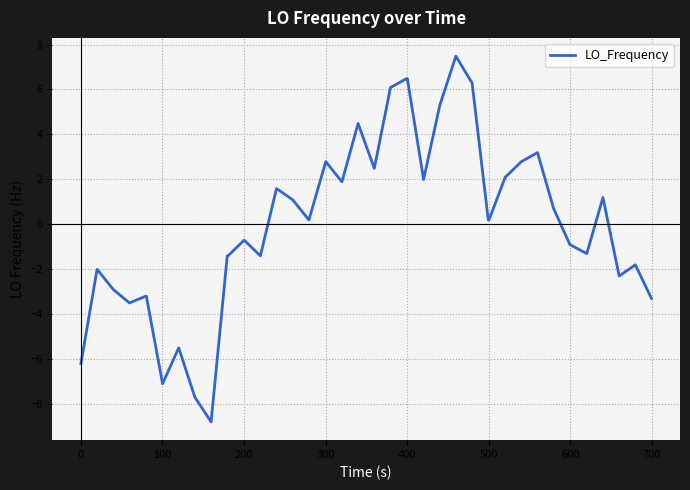

What is the difference between the second highest and second lowest values?

14.2